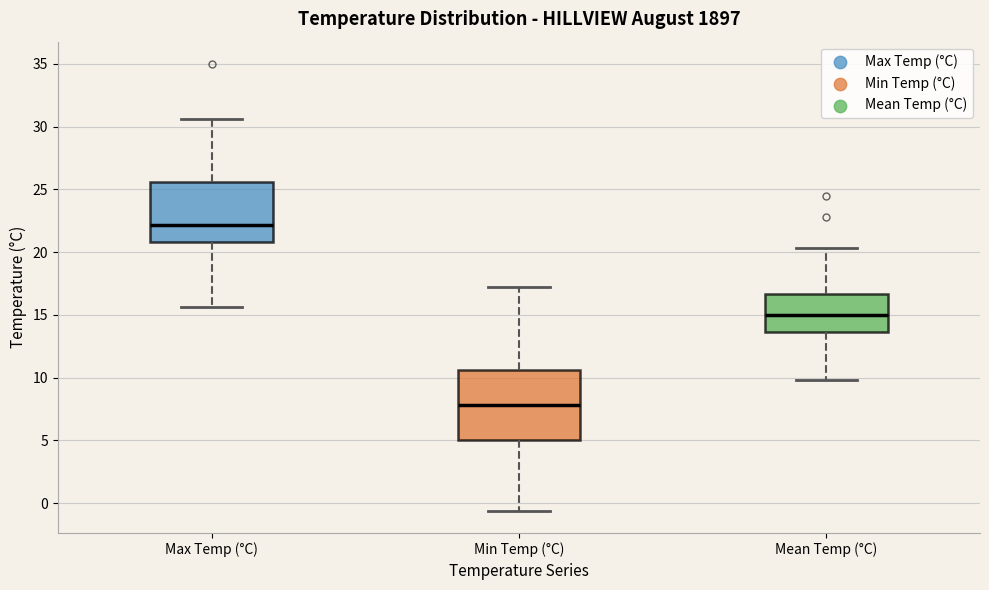

Where does the lower whisker of the box for Max Temp (°C) end on the y-axis? The values are not printed on the chart, so give them approximately, as read against the axis.

15.5